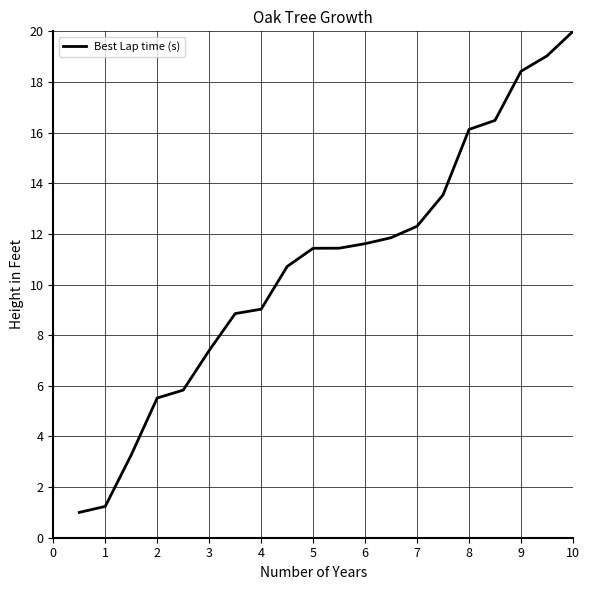

Reading right to left, what are all the values shown in this chart?

20.0	19.0	18.4	16.5	16.1	13.5	12.3	11.8	11.6	11.4	11.4	10.7	9.0	8.9	7.4	5.8	5.5	3.3	1.2	1.0